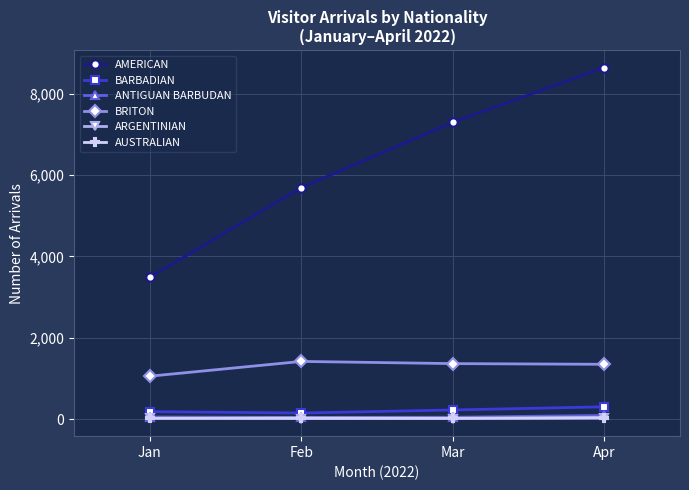

True or false: BARBADIAN and ANTIGUAN BARBUDAN cross at least once.

False